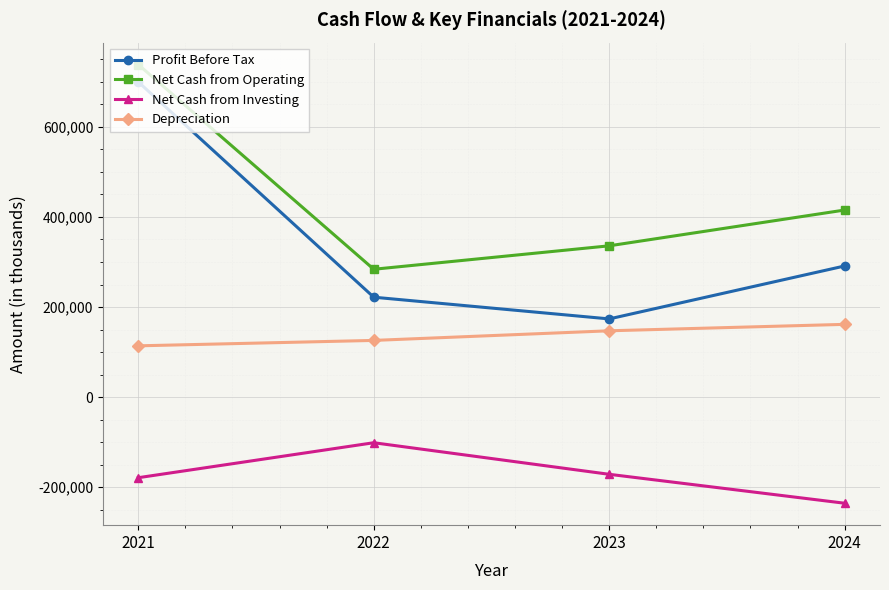

What is the total value across all series at 2021?

1373236